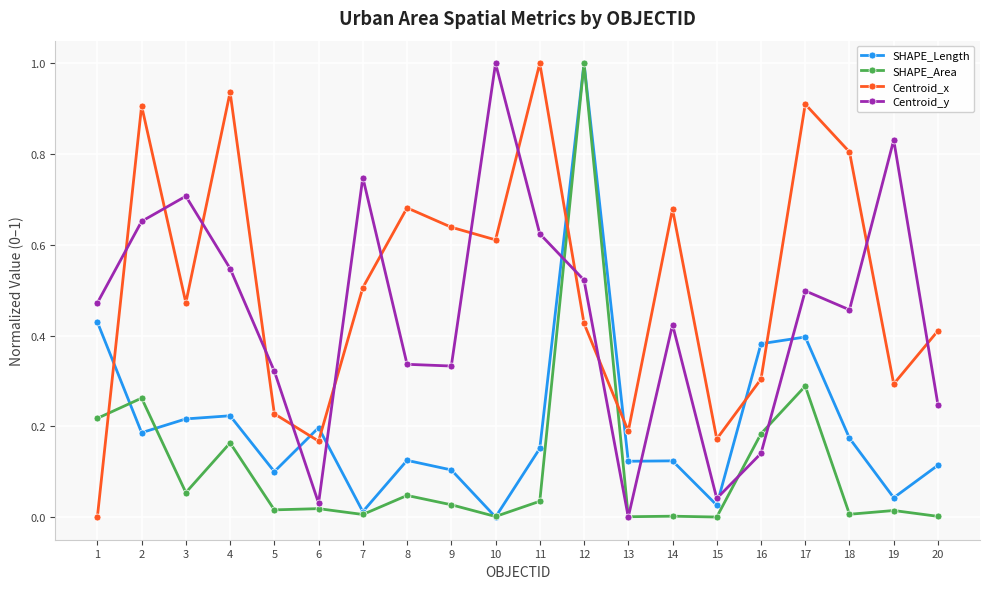

List the series in order of their overall mean, lowest first.

SHAPE_Area, SHAPE_Length, Centroid_y, Centroid_x